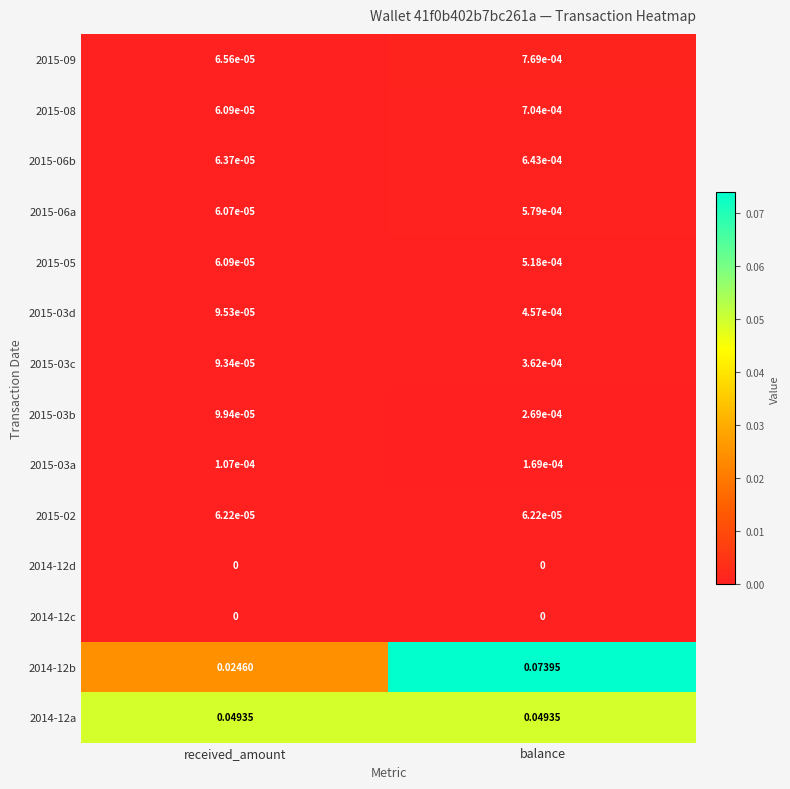

Which series has the largest total across all categories?

2014-12a